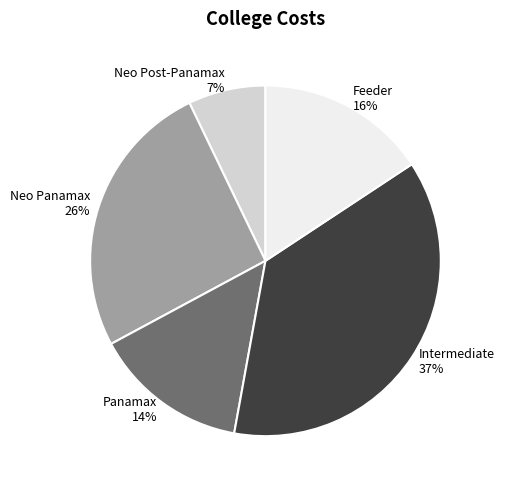

Is it true that Neo Panamax is 26% of the pie?

True